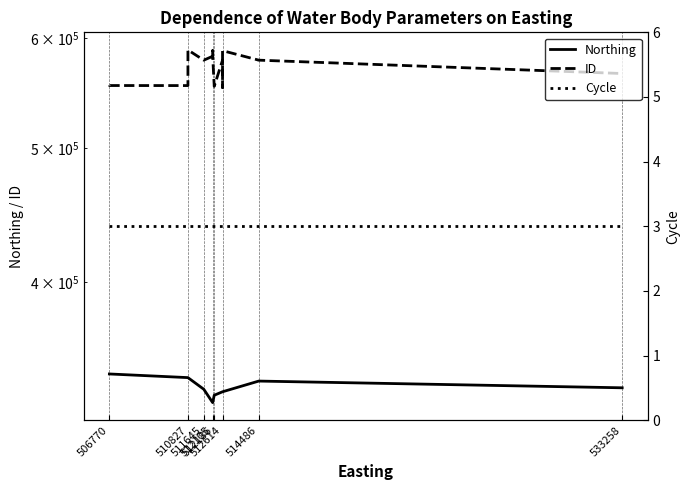

What is the difference between the second highest and minimum values in the ID series?

34992